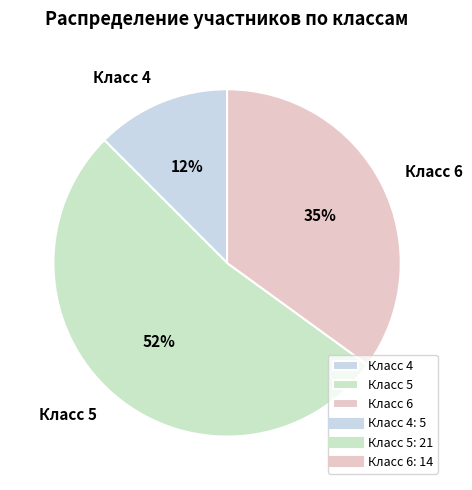

Combined, do Класс 6 and Класс 5 account for over 50%?

Yes